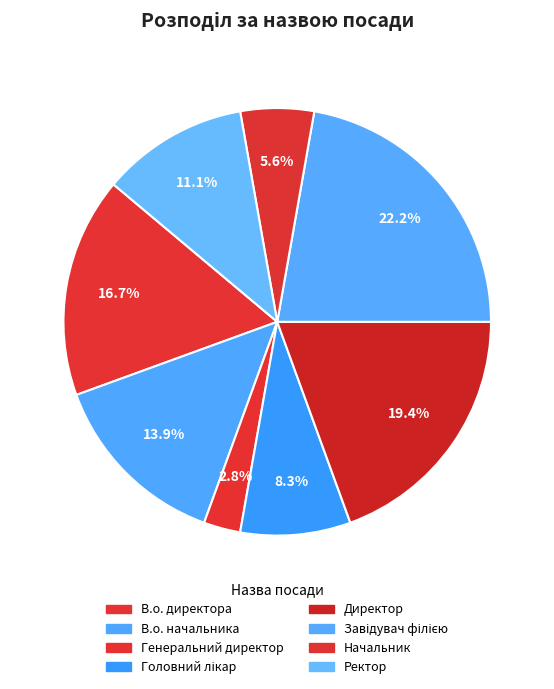

To the nearest percent, what percentage of the pie is Головний лікар?

8%